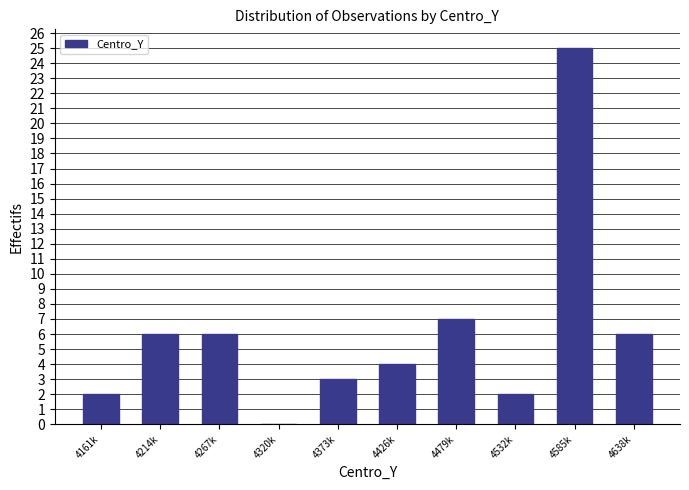

Reading left to right, transcribe all the data shown in this chart.

4161k=2	4214k=6	4267k=6	4320k=0	4373k=3	4426k=4	4479k=7	4532k=2	4585k=25	4638k=6